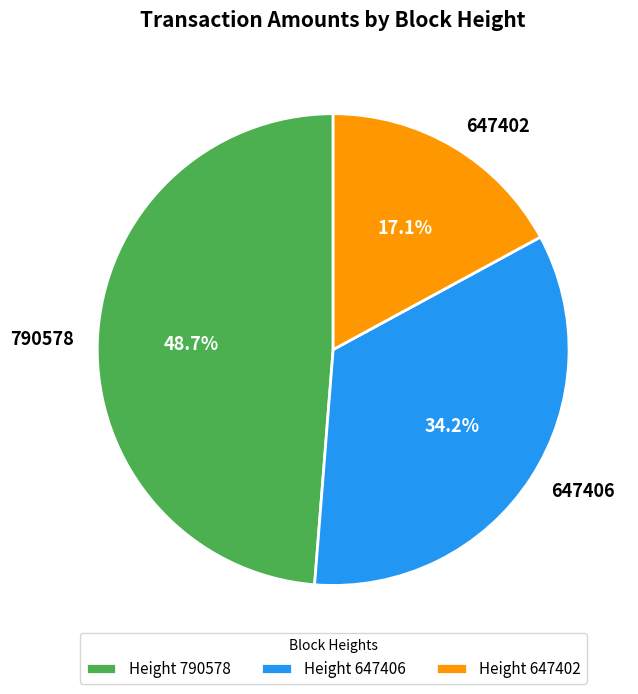

Does 647402 represent more than half of the total?

No